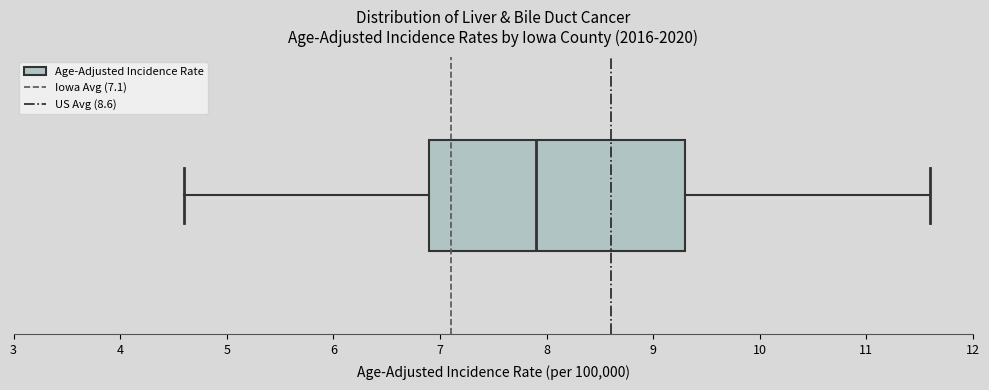

Read this box plot against the x-axis: the position of the median line, the range covered by the box, and the ends of both whiskers. The values are not printed on the chart, so give them approximately, as read against the axis.

median 7.9, box 6.9 to 9.3, whiskers 4.6 to 11.6